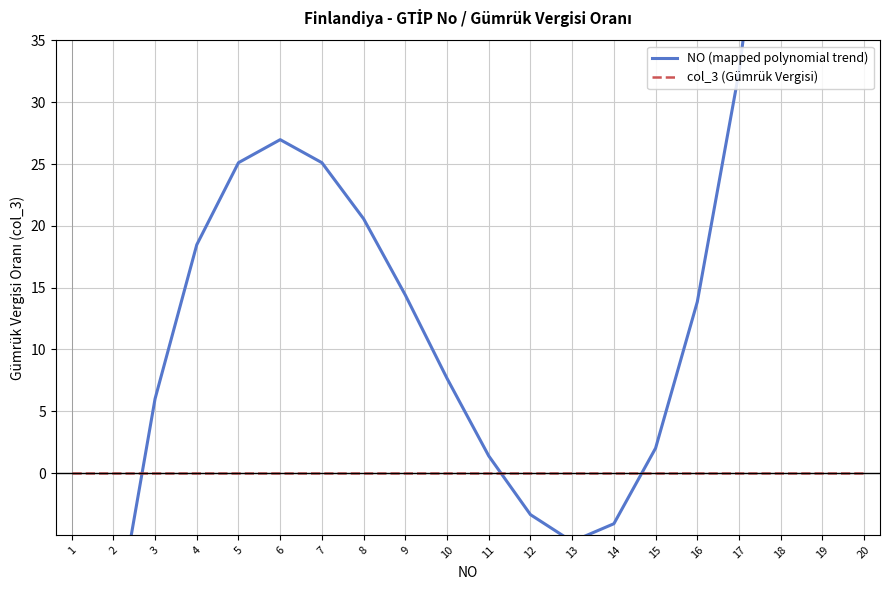

What is the total value across all series at 17?

32.5